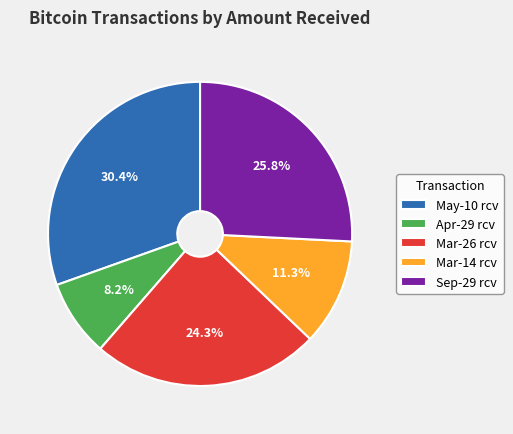

Is the sum of Mar-14 rcv and Sep-29 rcv greater than half?

No